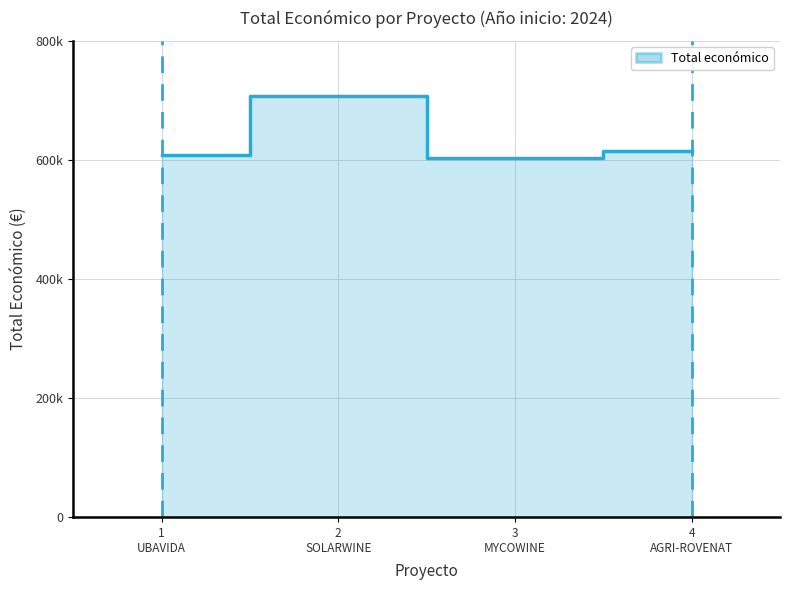

Reading right to left, extract all data points from this chart.

615375.0	602295.4	706697.0	607342.0